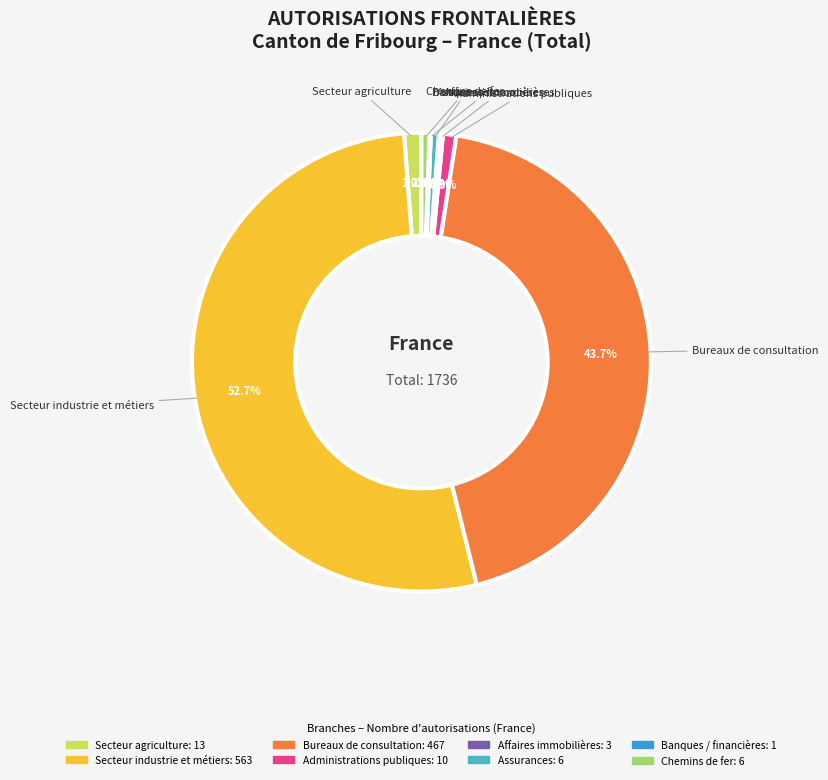

What portion of the pie excludes Assurances?

99.4%